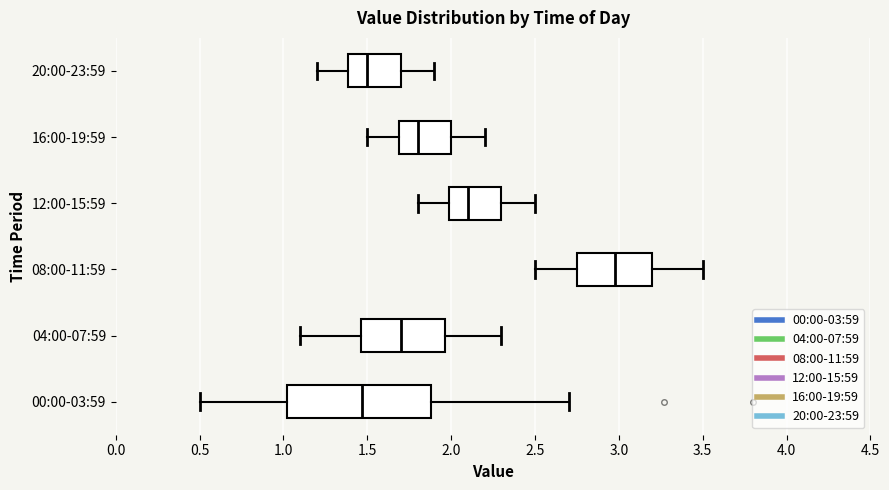

Reading bottom to top, transcribe this box plot: for each box, give where its median line is, the range the box spans, and where its two whiskers end, as read against the x-axis. The values are not printed on the chart, so give them approximately, as read against the axis.

00:00-03:59: median 1.45, box 1.00 to 1.90, whiskers 0.50 to 2.70
04:00-07:59: median 1.70, box 1.45 to 1.95, whiskers 1.10 to 2.30
08:00-11:59: median 3.00, box 2.75 to 3.20, whiskers 2.50 to 3.50
12:00-15:59: median 2.10, box 2.00 to 2.30, whiskers 1.80 to 2.50
16:00-19:59: median 1.80, box 1.70 to 2.00, whiskers 1.50 to 2.20
20:00-23:59: median 1.50, box 1.40 to 1.70, whiskers 1.20 to 1.90